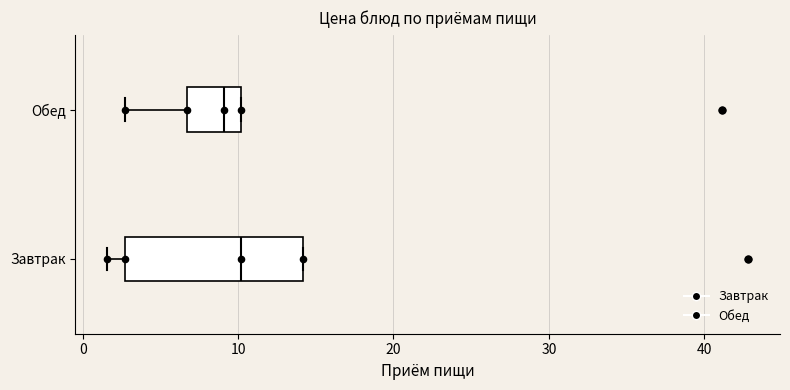

Which box has the furthest to the right median line?

Завтрак